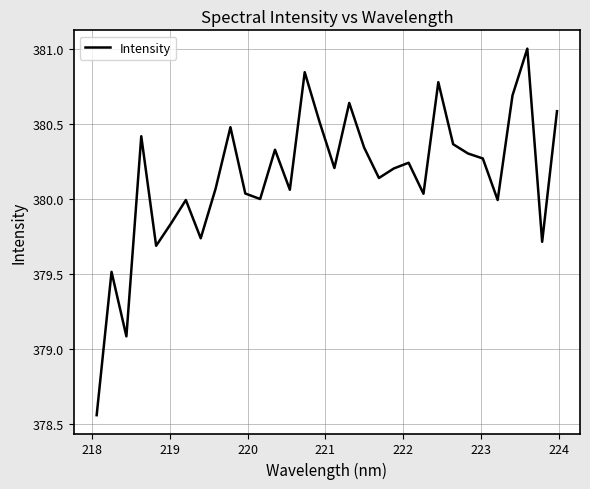

What is the difference between the maximum and minimum values?

2.4